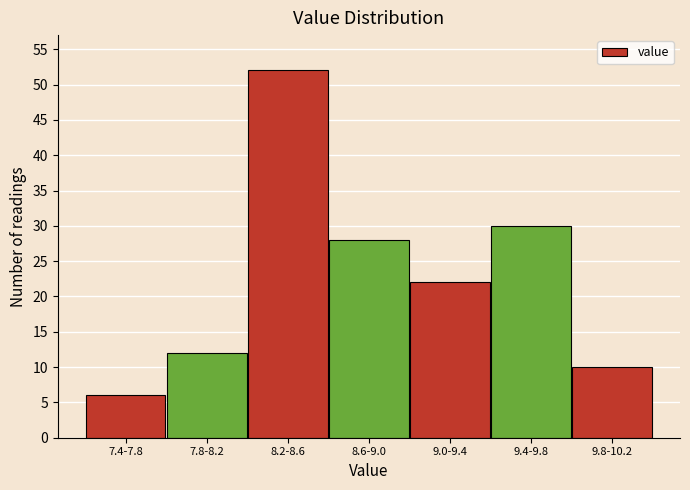

Reading left to right, what are all the values shown in this chart?

6	12	52	28	22	30	10